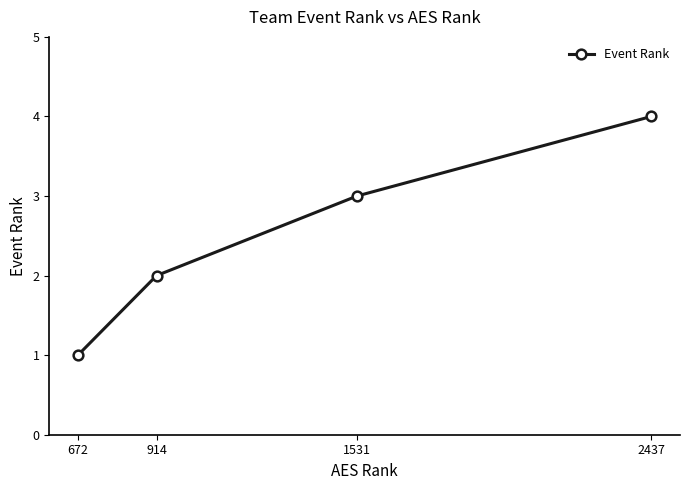

What is the difference between the maximum and second lowest values?

2